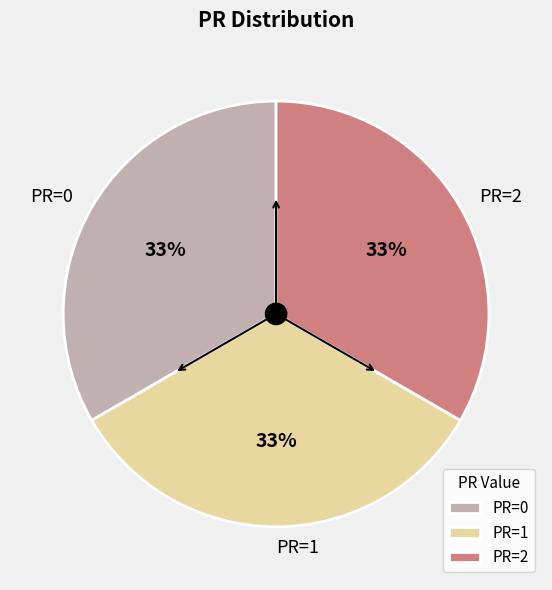

Does PR=0 account for over 50% of the chart?

No